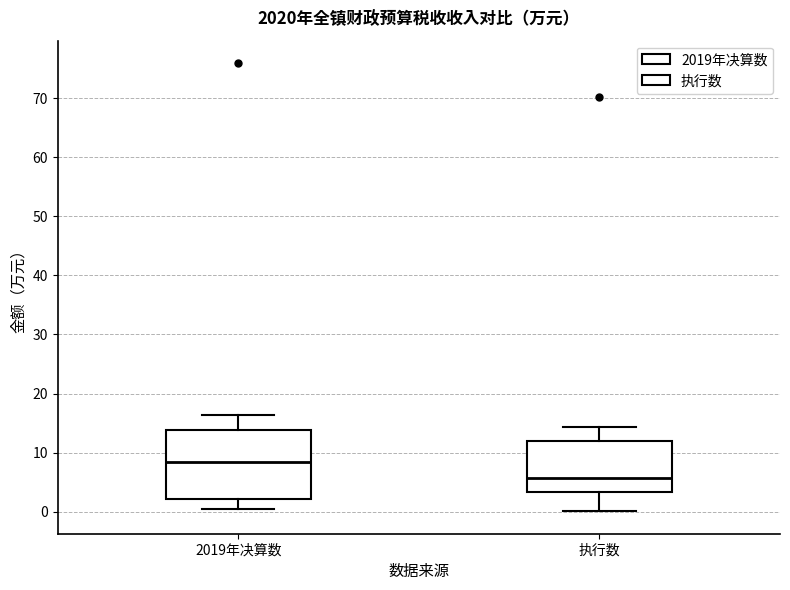

Which box's median line is the highest?

2019年决算数